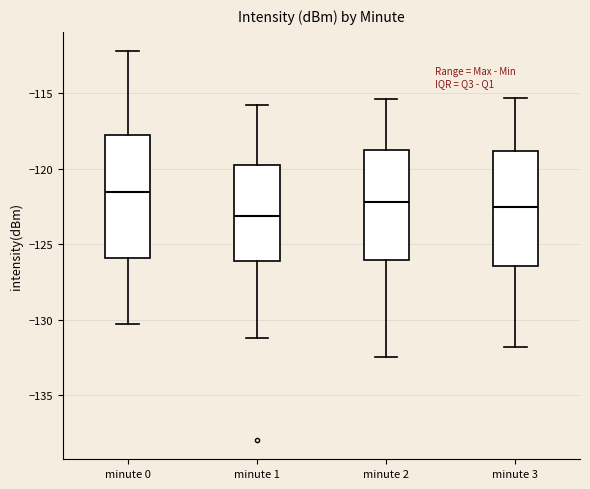

Reading left to right, transcribe this box plot: for each box, give where its median line is, the range the box spans, and where its two whiskers end, as read against the y-axis. The values are not printed on the chart, so give them approximately, as read against the axis.

minute 0: median -121.5, box -126.0 to -118.0, whiskers -130.5 to -112.0
minute 1: median -123.0, box -126.0 to -119.5, whiskers -131.0 to -116.0
minute 2: median -122.0, box -126.0 to -118.5, whiskers -132.5 to -115.5
minute 3: median -122.5, box -126.5 to -119.0, whiskers -132.0 to -115.5